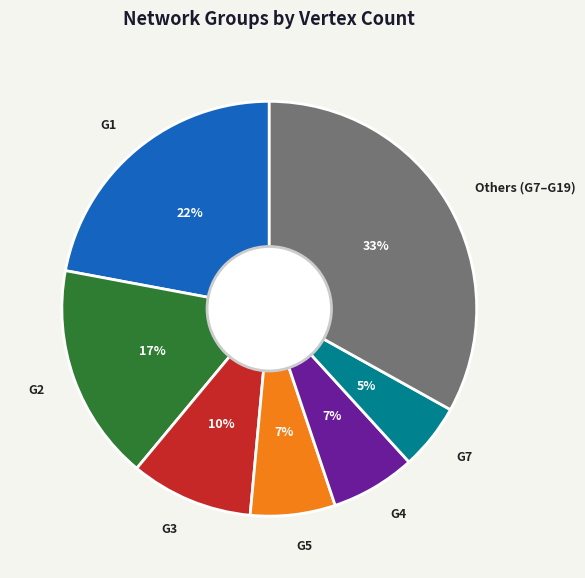

What is the smallest slice in the pie chart?

G7